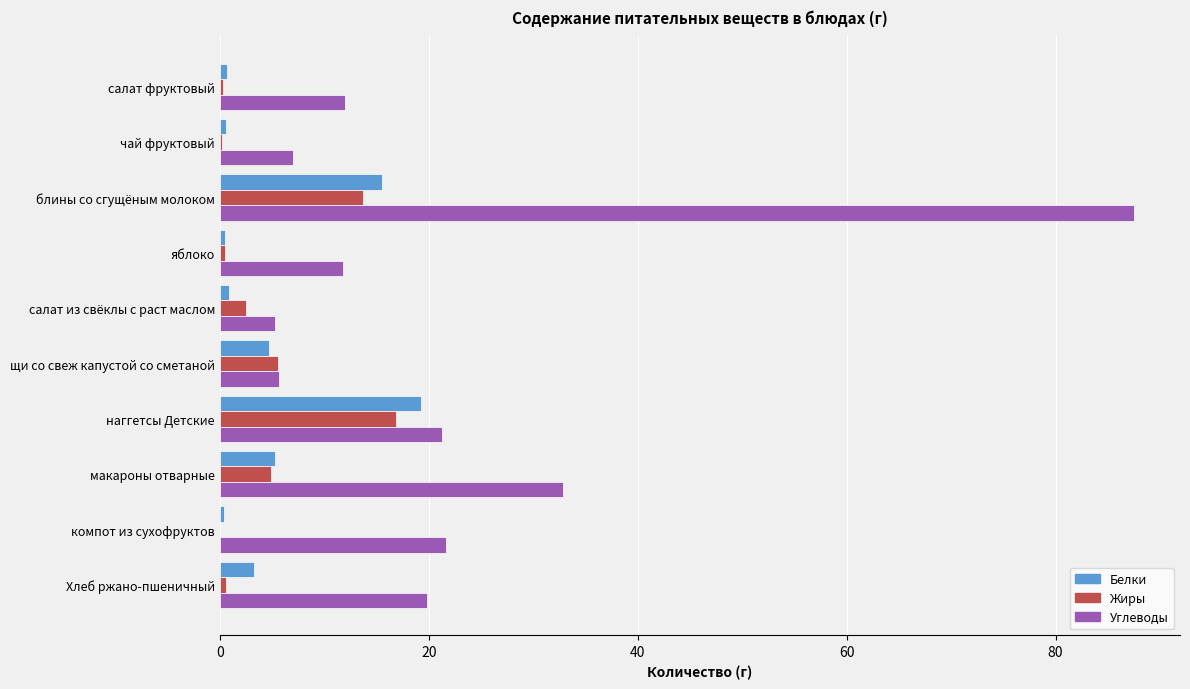

What is the approximate value of Белки at блины со сгущёным молоком?

15.6